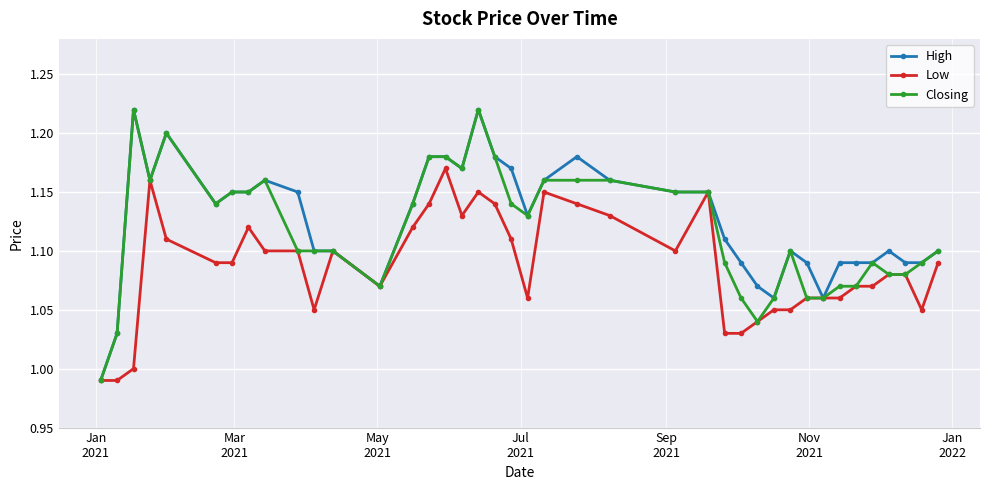

True or false: High has more than 1 points higher than both neighbors.

True